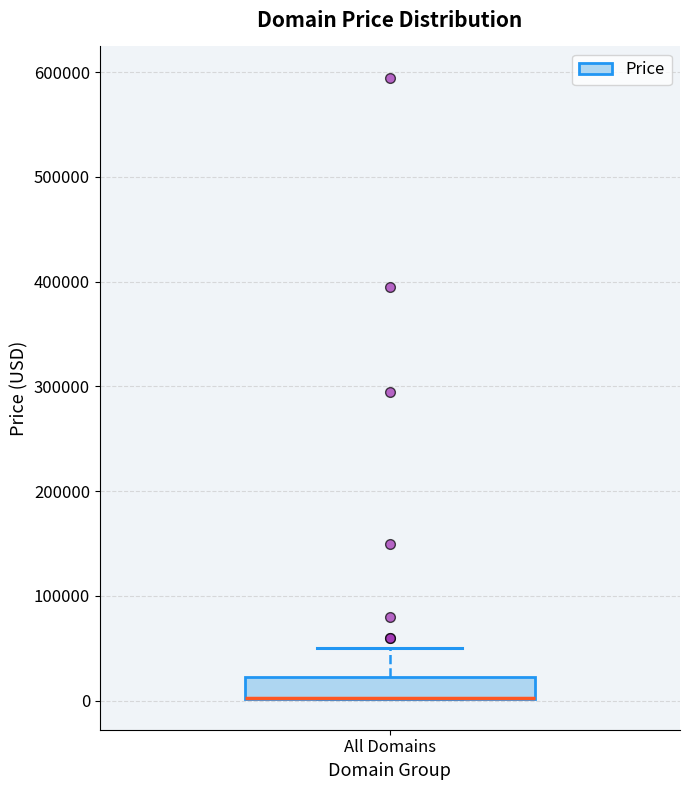

Where is the lower edge of the box for All Domains on the y-axis? The values are not printed on the chart, so give them approximately, as read against the axis.

0